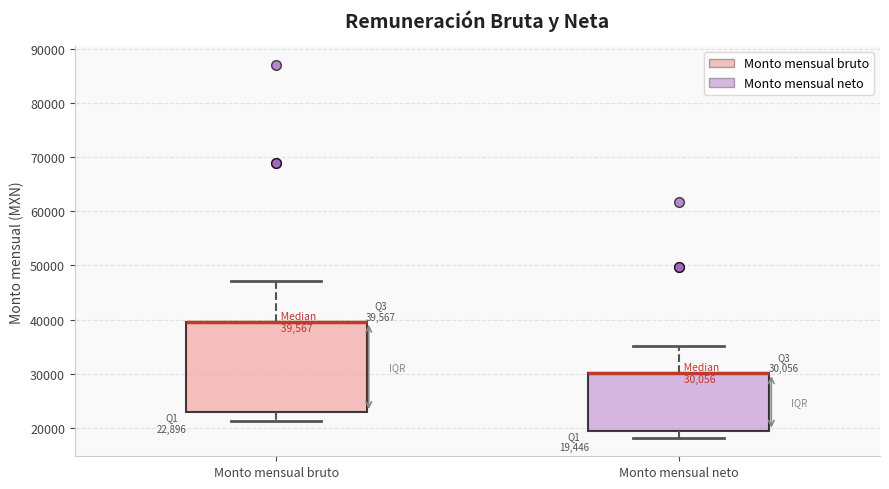

Which box is the tallest, from its lower edge to its upper edge?

Monto mensual bruto